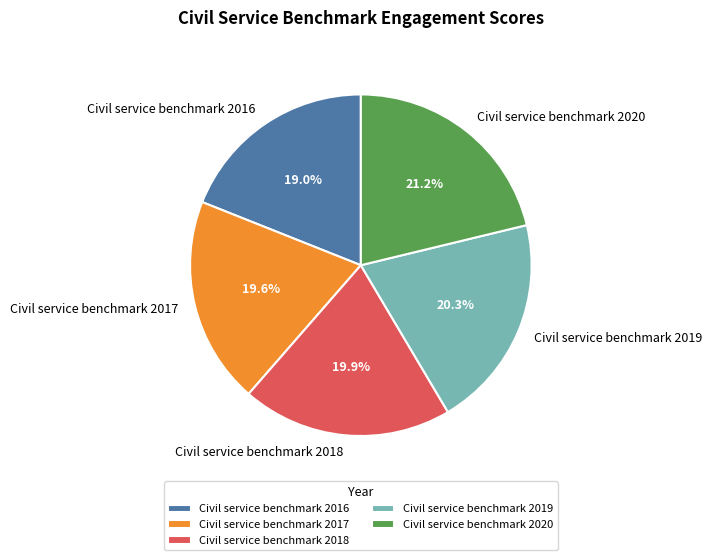

Which slice is the largest?

Civil service benchmark 2020